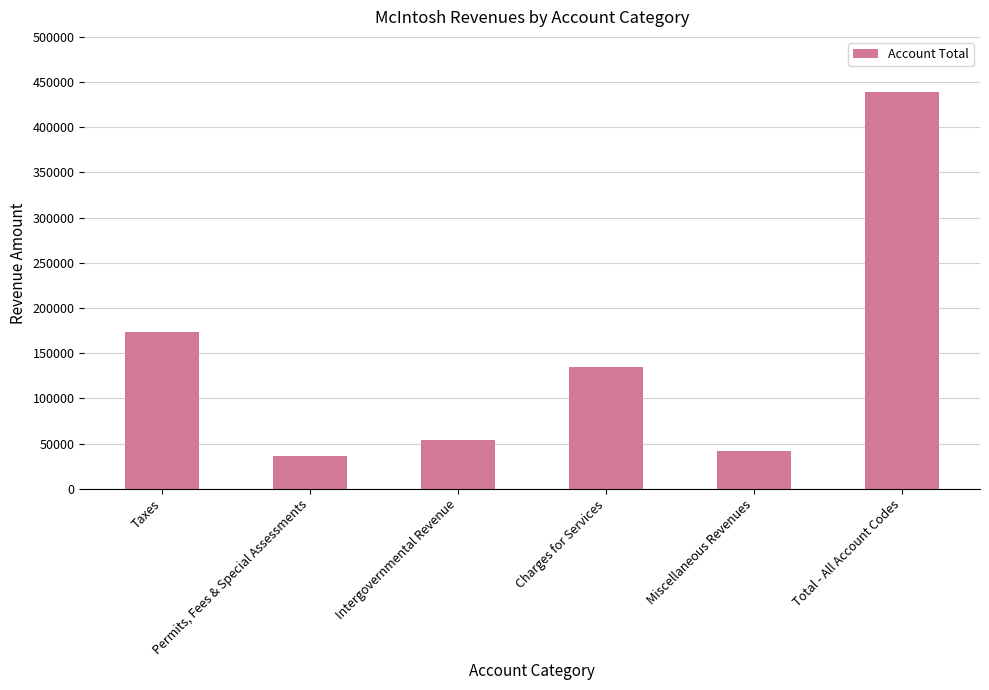

What value does the data have at Total - All Account Codes?

438985